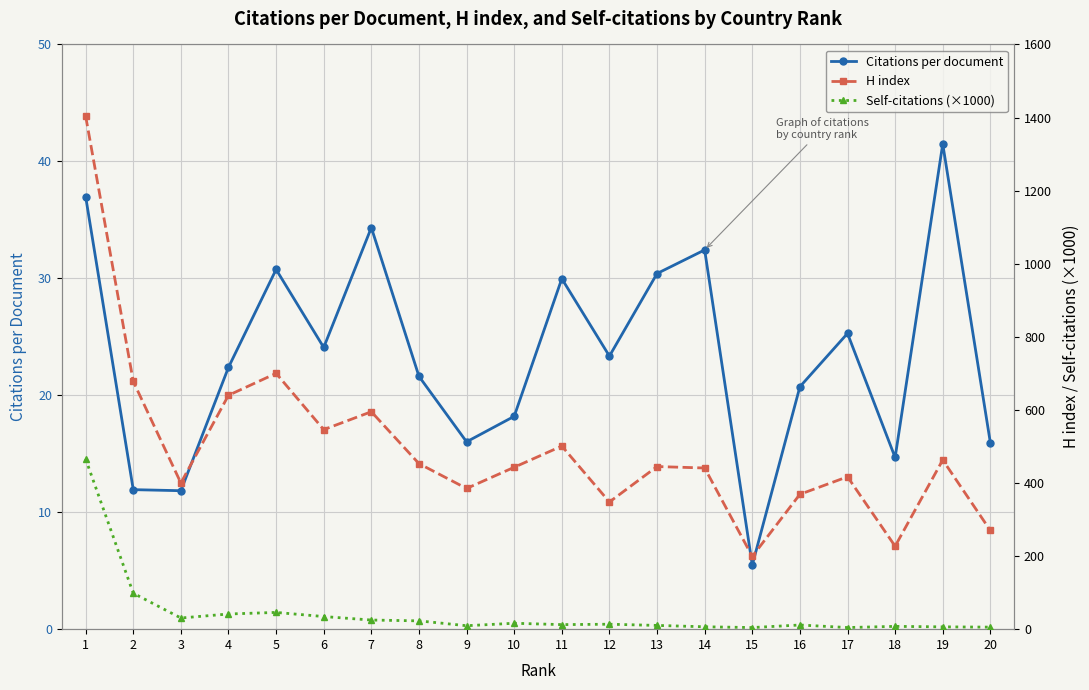

Between 5 and 14, which is larger?

14